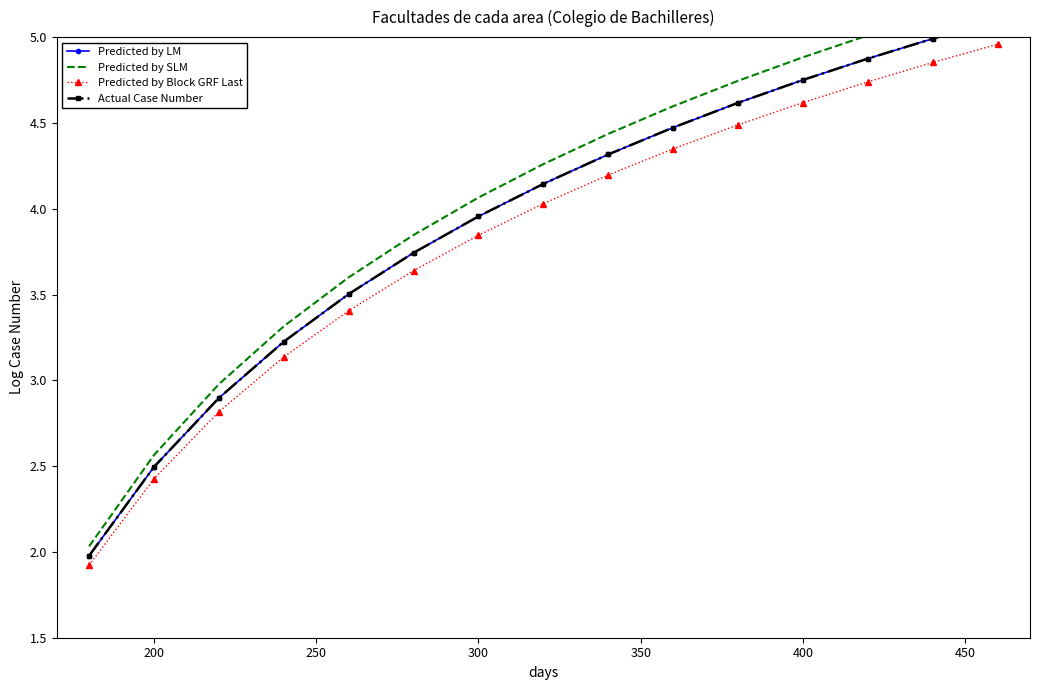

The Predicted by Block GRF Last series shows 1.4 at 400. True or false?

False